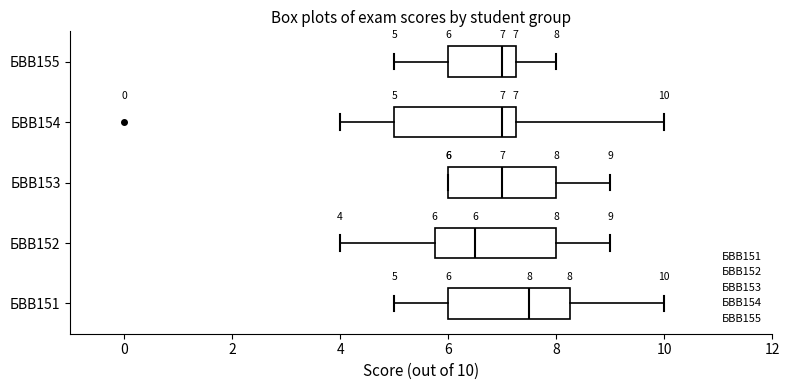

Which box has the furthest to the right median line?

БВВ151